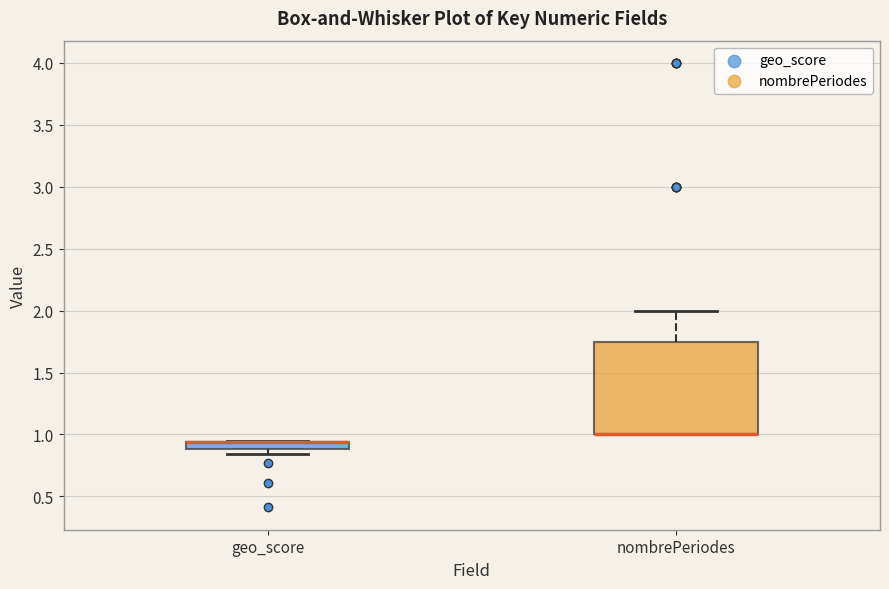

Which box is the tallest, from its lower edge to its upper edge?

nombrePeriodes